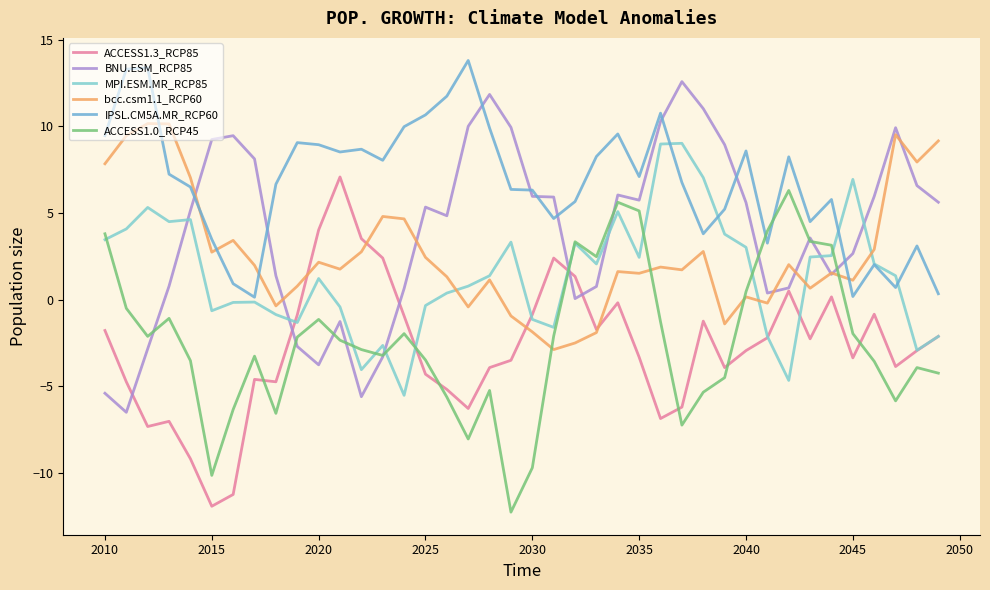

How many series are shown in this chart?

6